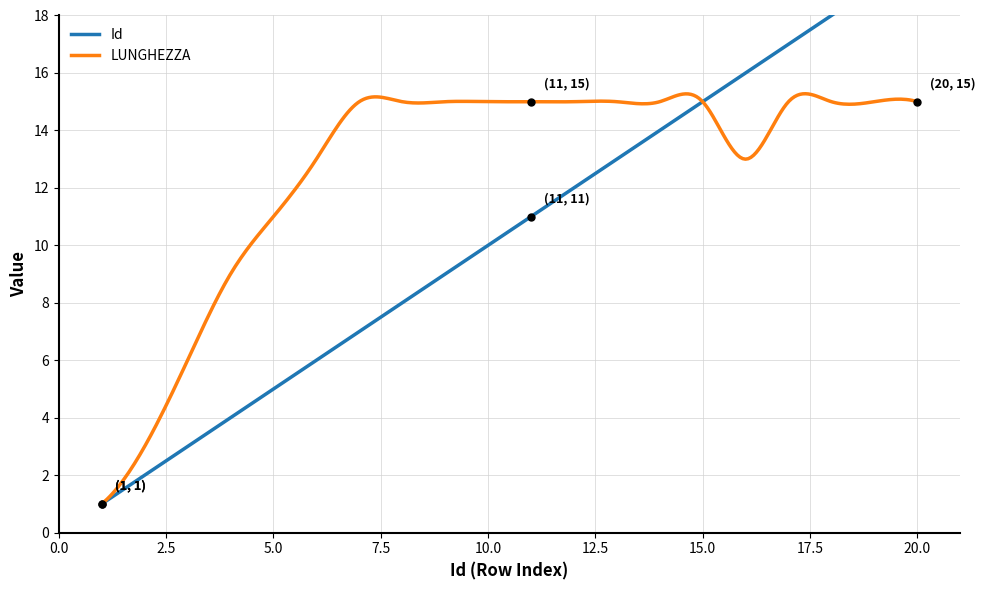

What is the difference between the second highest and second lowest values in the LUNGHEZZA series?

14.2